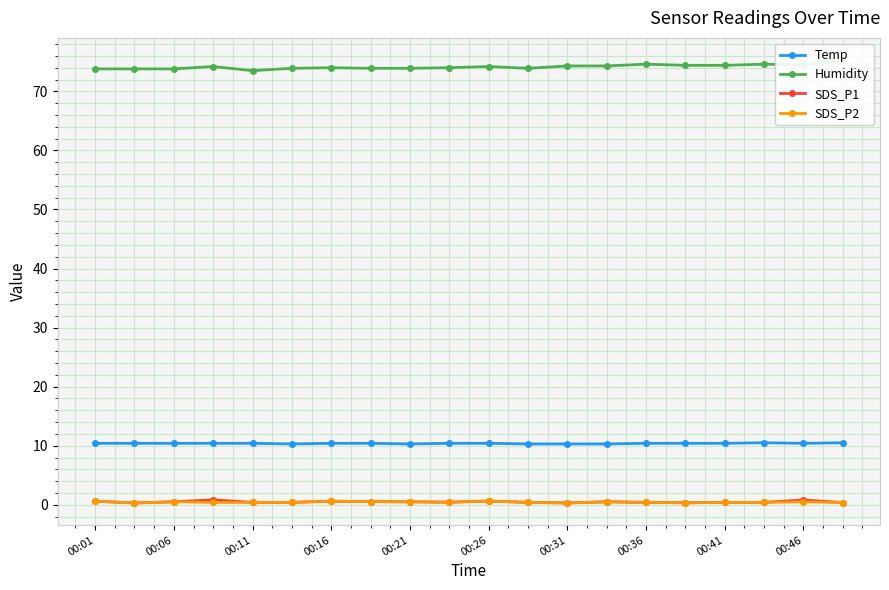

True or false: Temp and SDS_P1 intersect in this chart.

False